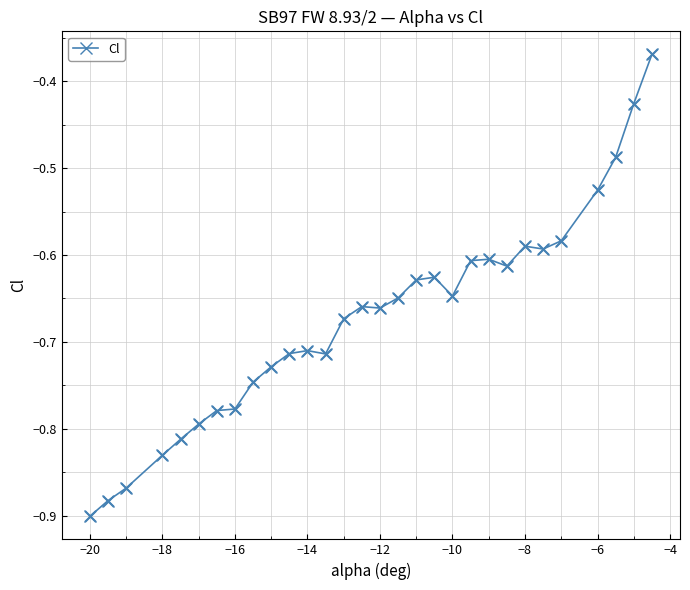

True or false: the data has more than 2 interior local peaks.

True